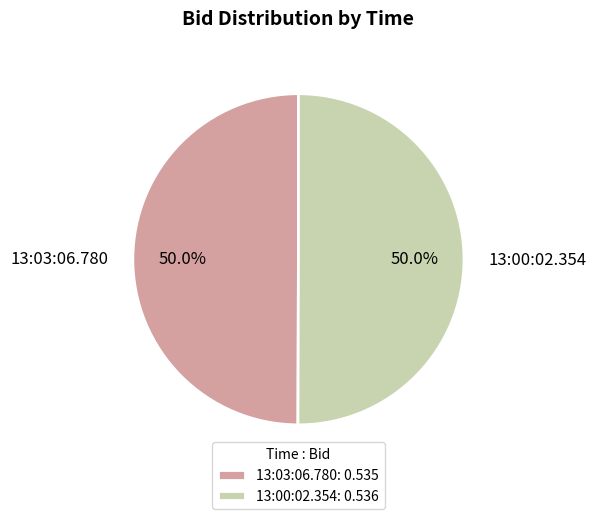

Count the number of slices in the pie.

2